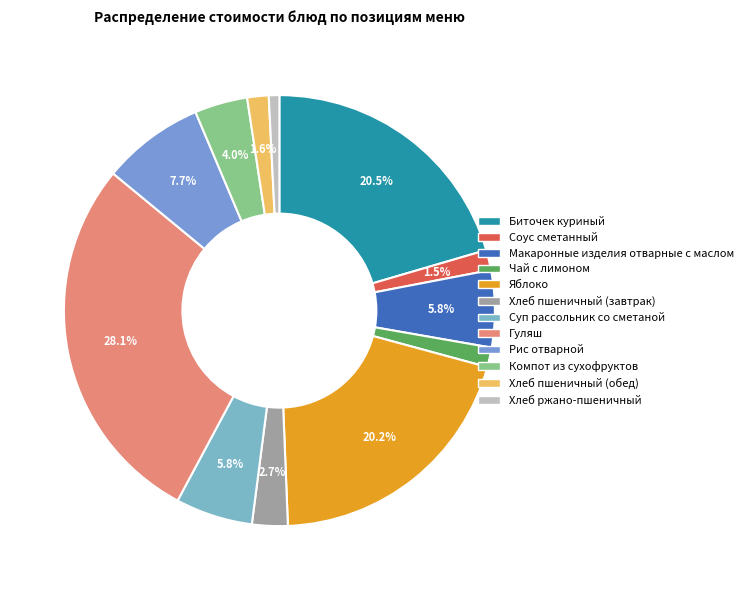

Combined, what portion of the pie is Хлеб пшеничный (завтрак) and Хлеб ржано-пшеничный?

3.5%